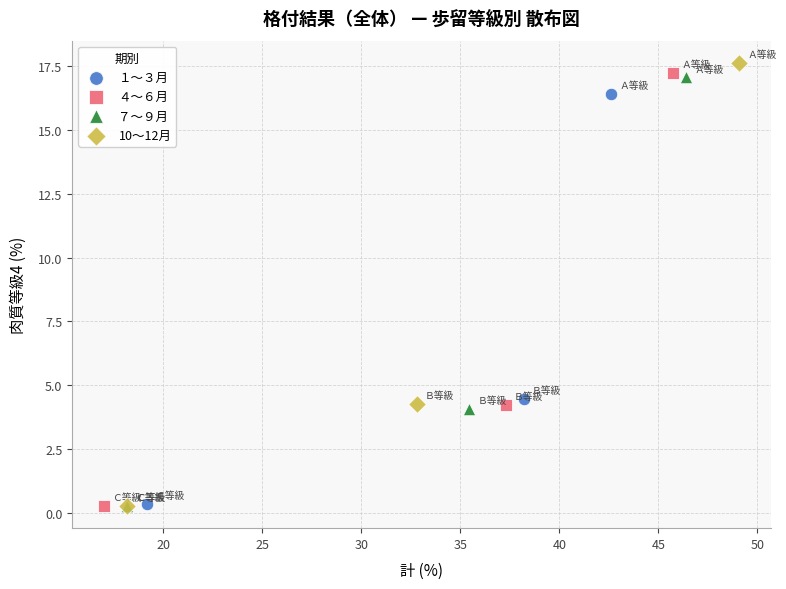

Which series has the largest Y range (max minus min)?

10～12月